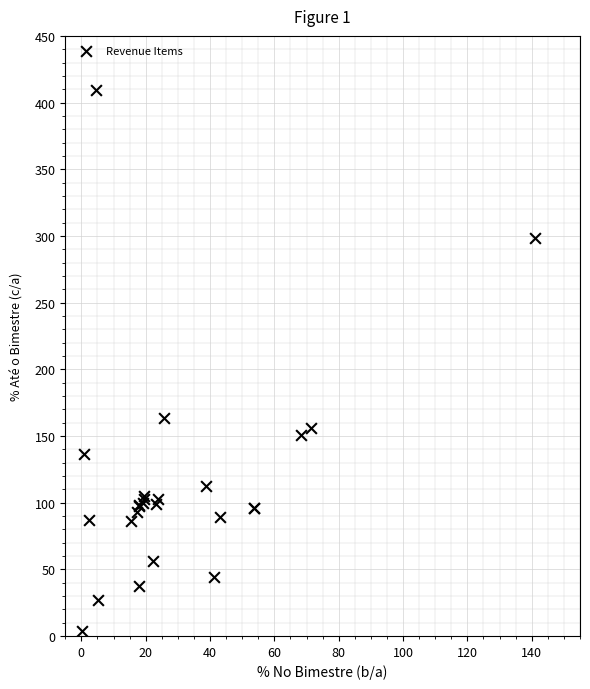

What Y value in the scatter plot is closest to 206?

163.6